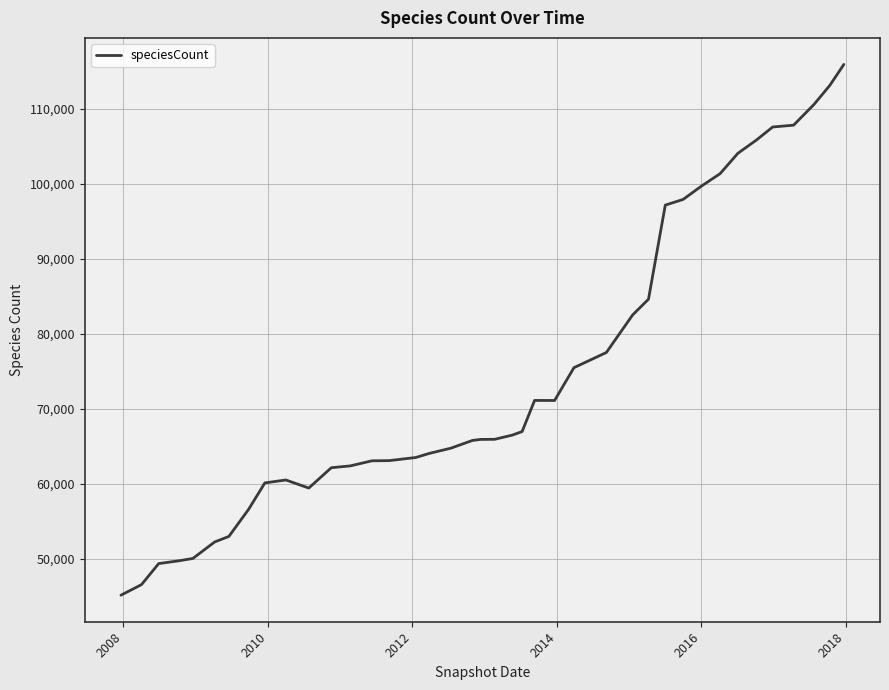

What is the maximum value shown in the chart?

115922